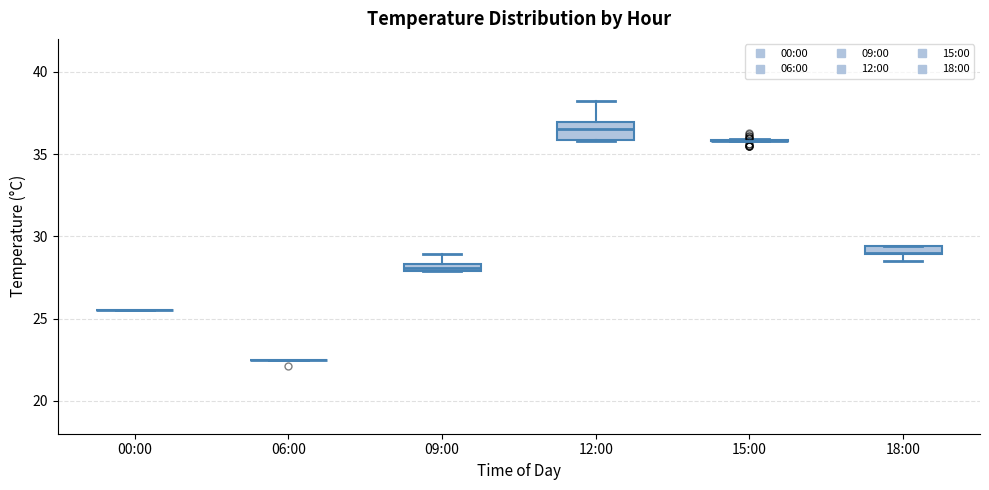

Where does the upper whisker of the box for 09:00 end on the y-axis? The values are not printed on the chart, so give them approximately, as read against the axis.

29.0